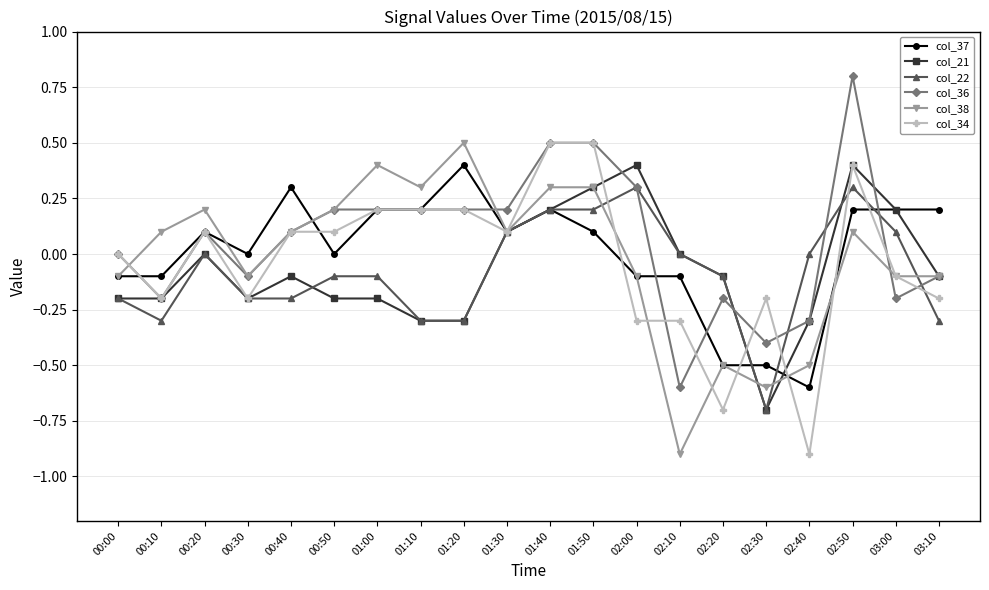

What is the difference between the col_38 values at 03:10 and 00:20?

0.3